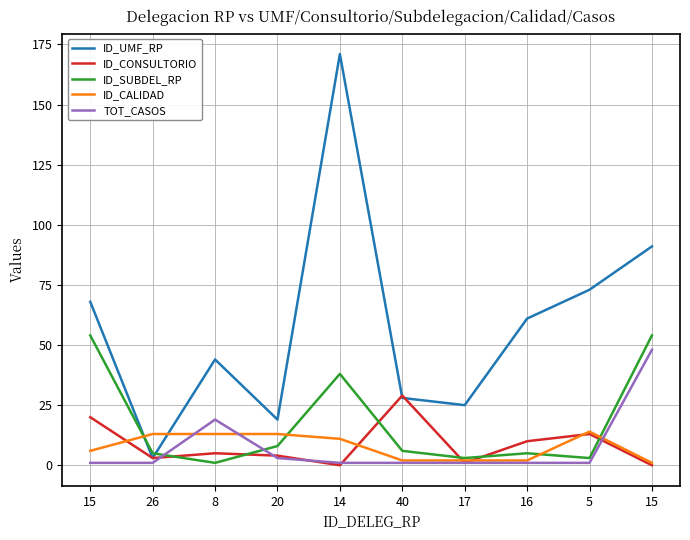

How many categories are shown in the chart?

10